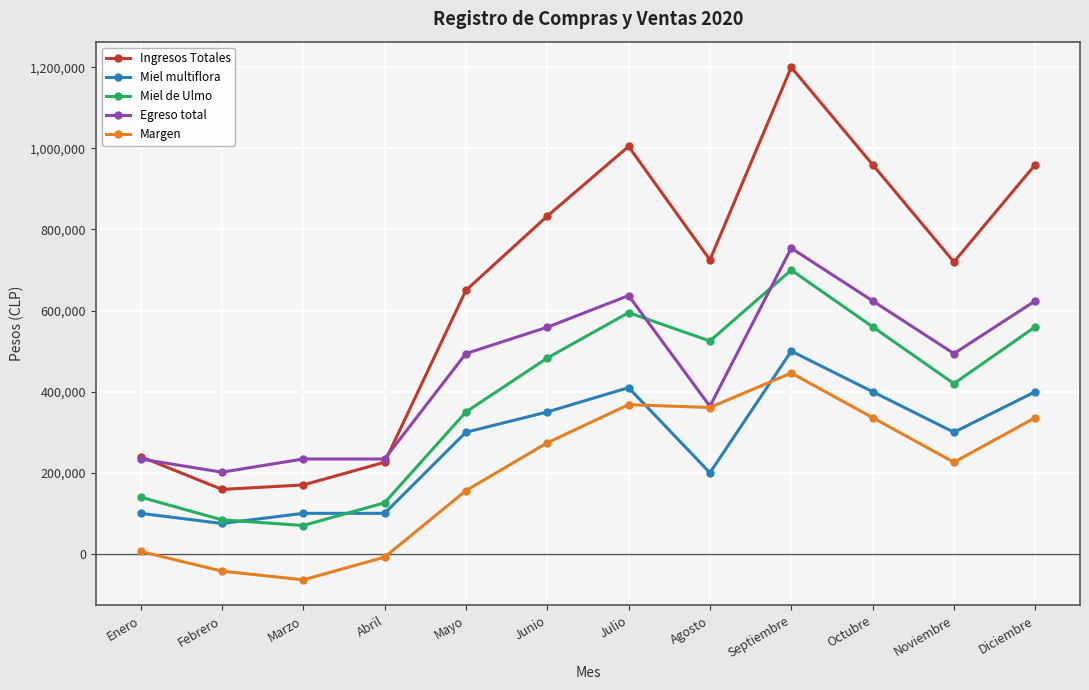

What is the difference between the Miel multiflora values at Noviembre and Enero?

200000